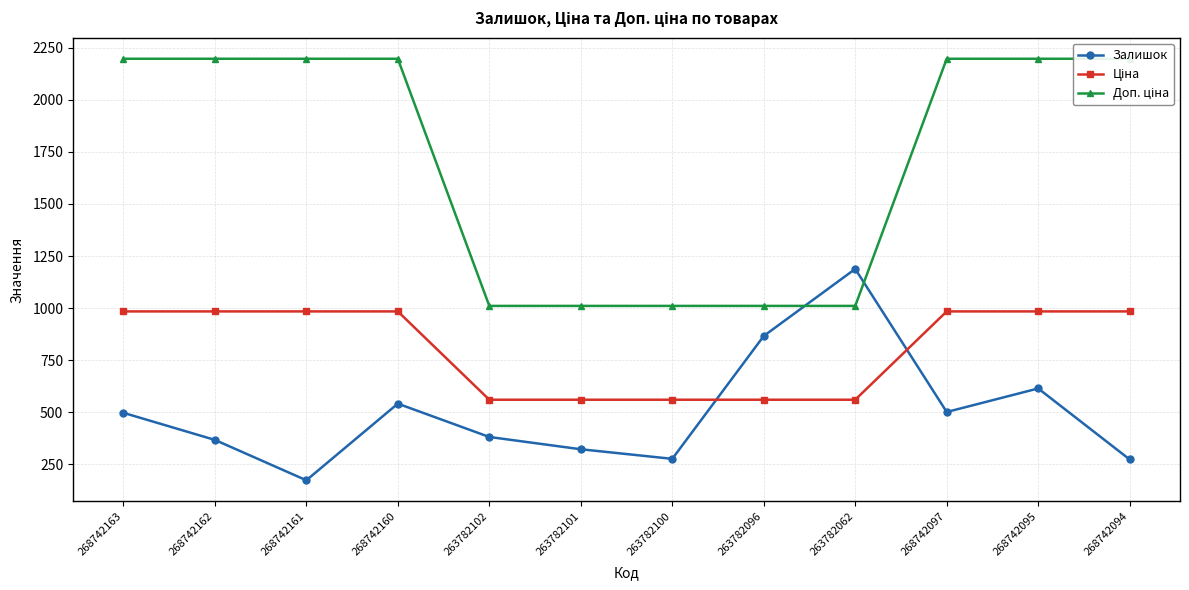

Between 263782102 and 268742161, which is larger?

263782102